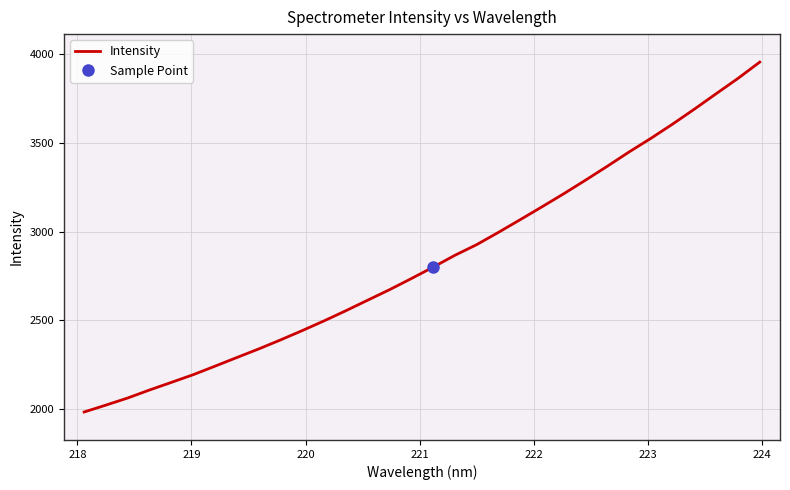

True or false: the data shows 3594.8 at 219.

False